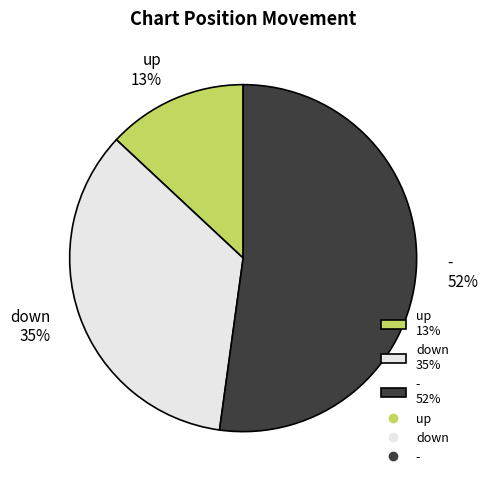

The down slice represents 41% of the pie. True or false?

False